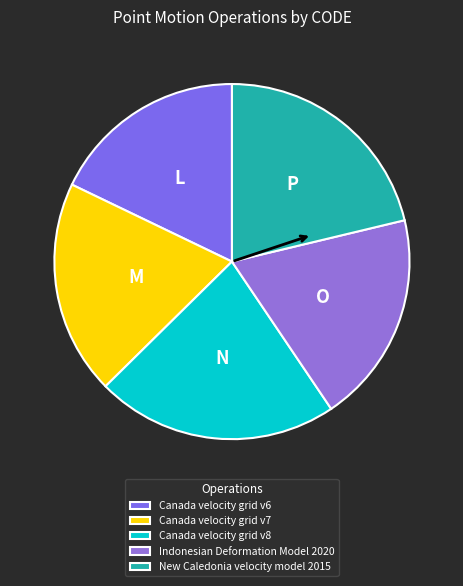

Is there a majority slice in this chart?

No